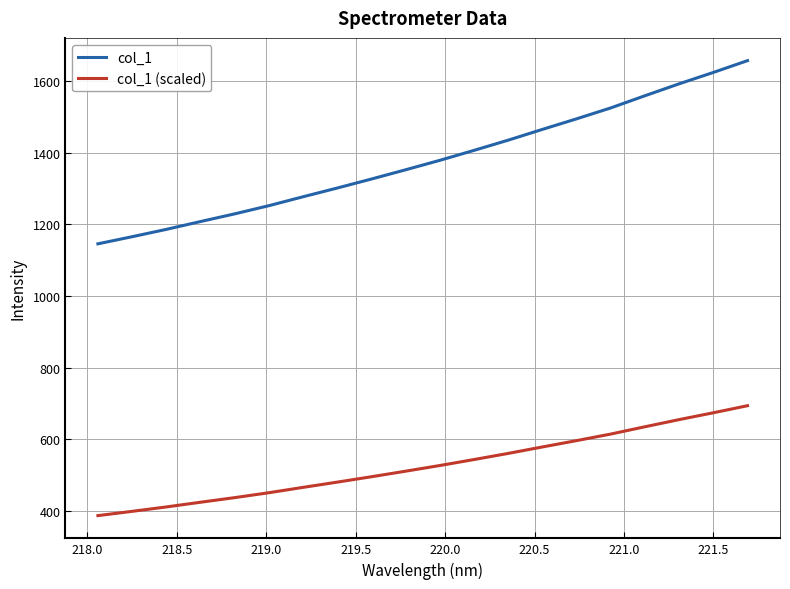

What is the difference between the second highest and minimum values in the col_1 series?

478.3